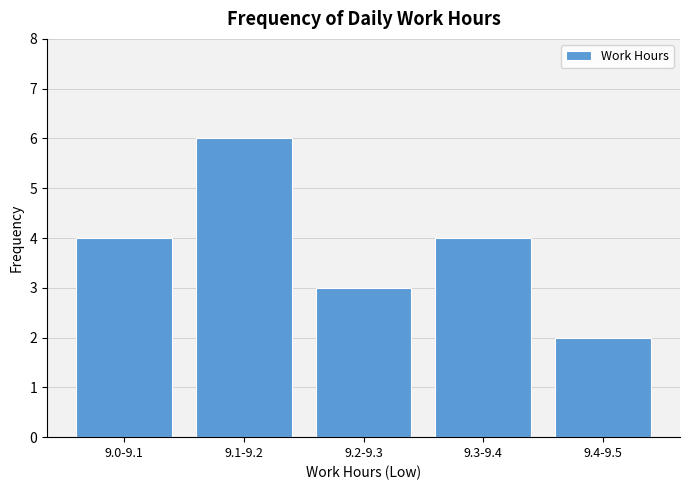

Reading right to left, transcribe all the data shown in this chart.

2	4	3	6	4